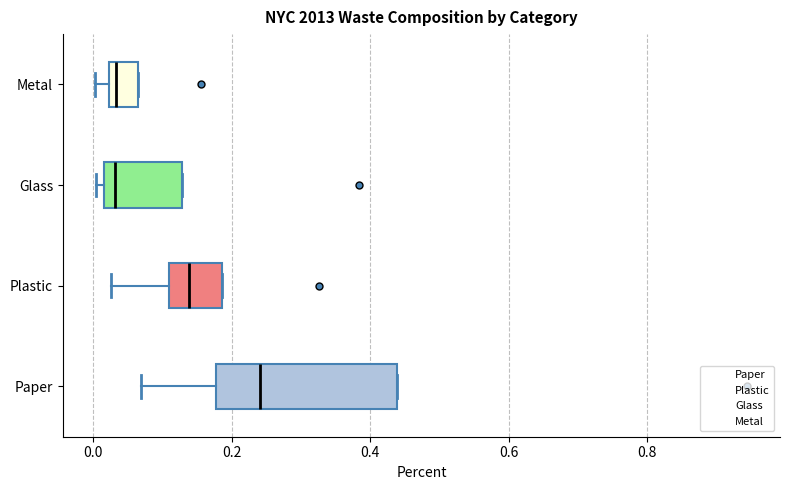

Where does the median line of the box for Paper sit on the x-axis? The values are not printed on the chart, so give them approximately, as read against the axis.

0.24